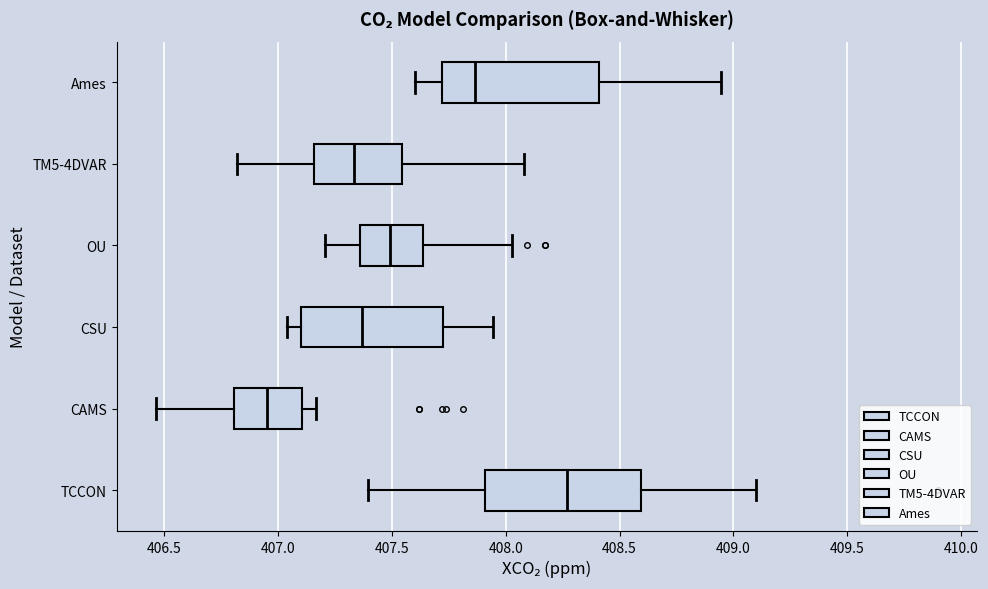

Reading bottom to top, read every box against the x-axis: the position of its median line, the range the box covers, and the ends of its whiskers. The values are not printed on the chart, so give them approximately, as read against the axis.

TCCON: median 408.25, box 407.90 to 408.60, whiskers 407.40 to 409.10
CAMS: median 406.95, box 406.80 to 407.10, whiskers 406.45 to 407.15
CSU: median 407.35, box 407.10 to 407.70, whiskers 407.05 to 407.95
OU: median 407.50, box 407.35 to 407.65, whiskers 407.20 to 408.05
TM5-4DVAR: median 407.35, box 407.15 to 407.55, whiskers 406.80 to 408.10
Ames: median 407.85, box 407.70 to 408.40, whiskers 407.60 to 408.95